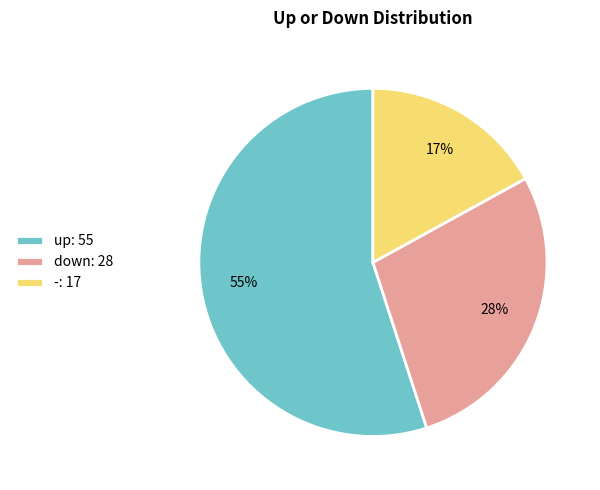

To the nearest percent, what portion does up represent?

55%